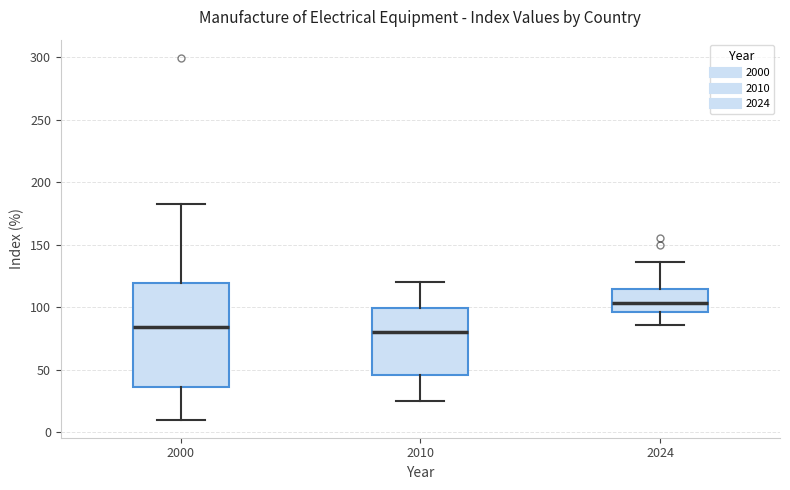

Reading left to right, read every box against the y-axis: the position of its median line, the range the box covers, and the ends of its whiskers. The values are not printed on the chart, so give them approximately, as read against the axis.

2000: median 85, box 35 to 120, whiskers 10 to 180
2010: median 80, box 45 to 100, whiskers 25 to 120
2024: median 105, box 95 to 115, whiskers 85 to 135